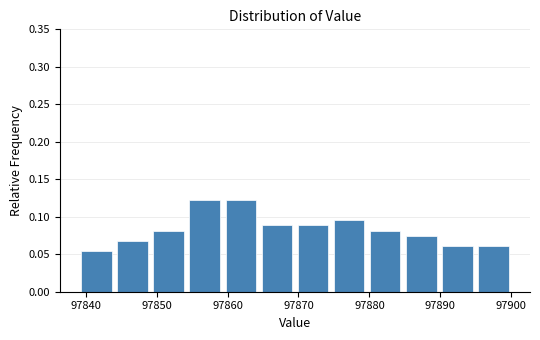

Reading left to right, transcribe this chart: for each bar, give the range it covers on the x-axis and its height. Neither the bar edges nor the heights are printed on the chart, so give them approximately, as read against the axes.

97839 to 97844: 0.055
97844 to 97849: 0.070
97849 to 97854: 0.080
97854 to 97859: 0.120
97859 to 97864: 0.120
97864 to 97870: 0.090
97870 to 97875: 0.090
97875 to 97880: 0.095
97880 to 97885: 0.080
97885 to 97890: 0.075
97890 to 97895: 0.060
97895 to 97900: 0.060